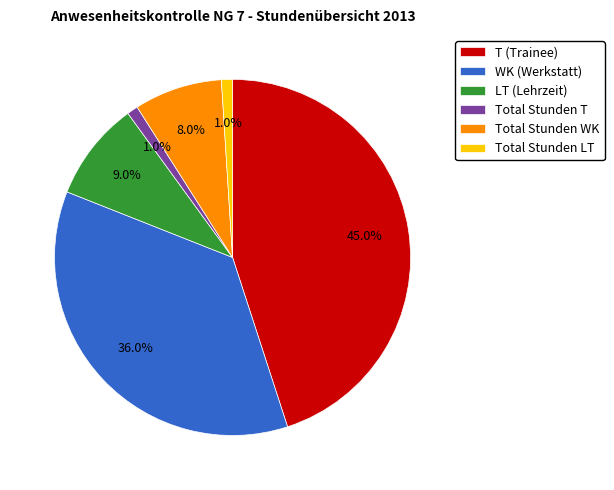

What is the ratio of the value at LT (Lehrzeit) to the value at Total Stunden WK?

1.1